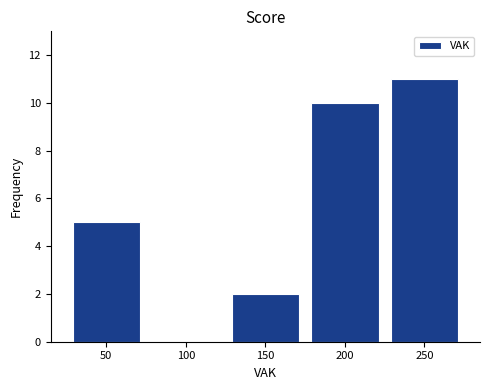

Reading left to right, list all the values displayed in this chart.

50=5	100=0	150=2	200=10	250=11